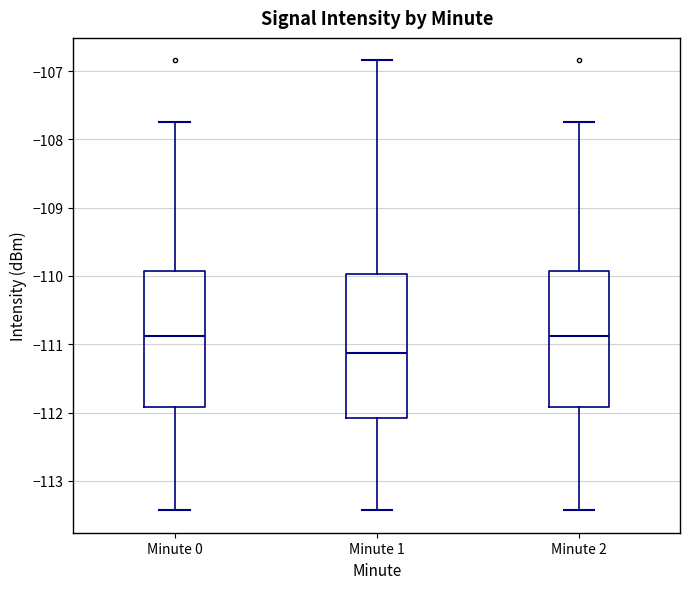

Reading left to right, read every box against the y-axis: the position of its median line, the range the box covers, and the ends of its whiskers. The values are not printed on the chart, so give them approximately, as read against the axis.

Minute 0: median -110.9, box -111.9 to -109.9, whiskers -113.4 to -107.7
Minute 1: median -111.1, box -112.1 to -110.0, whiskers -113.4 to -106.8
Minute 2: median -110.9, box -111.9 to -109.9, whiskers -113.4 to -107.7